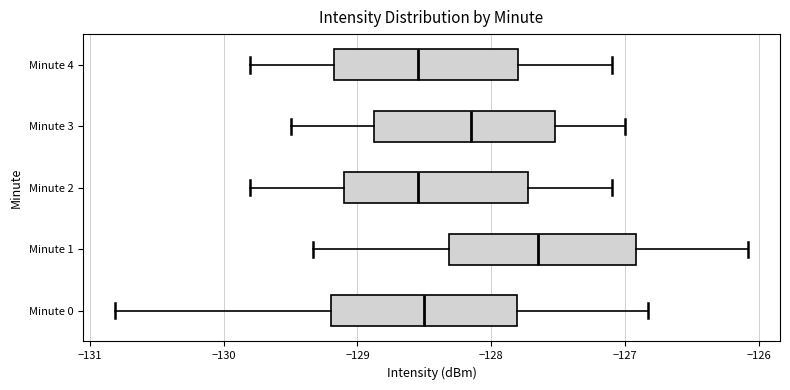

Reading bottom to top, transcribe this box plot: for each box, give where its median line is, the range the box spans, and where its two whiskers end, as read against the x-axis. The values are not printed on the chart, so give them approximately, as read against the axis.

Minute 0: median -128.5, box -129.2 to -127.8, whiskers -130.8 to -126.8
Minute 1: median -127.6, box -128.3 to -126.9, whiskers -129.3 to -126.1
Minute 2: median -128.5, box -129.1 to -127.7, whiskers -129.8 to -127.1
Minute 3: median -128.1, box -128.9 to -127.5, whiskers -129.5 to -127.0
Minute 4: median -128.5, box -129.2 to -127.8, whiskers -129.8 to -127.1